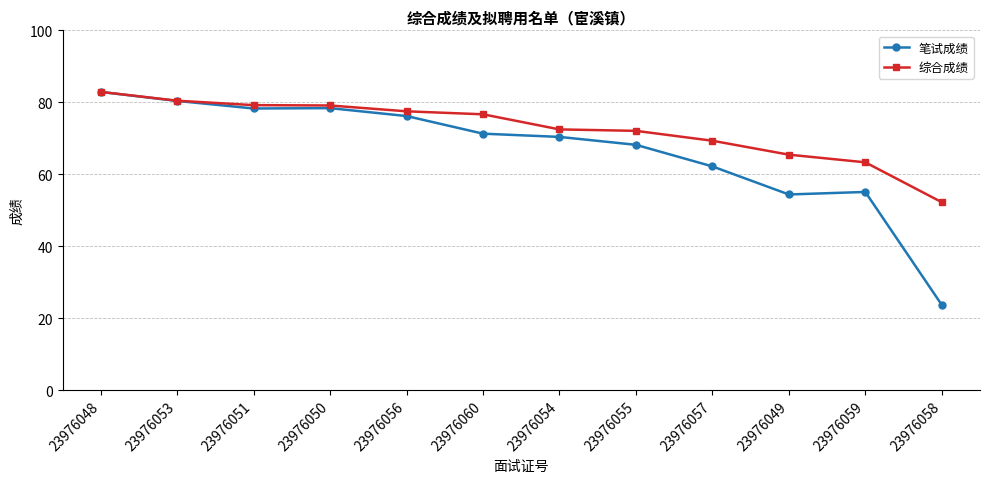

What position from the left is 23976049?

10